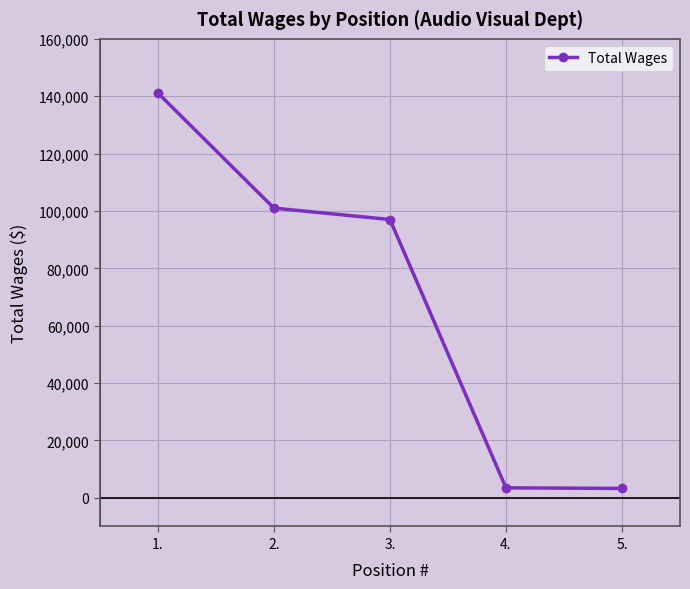

The value at 2. is 143833. True or false?

False